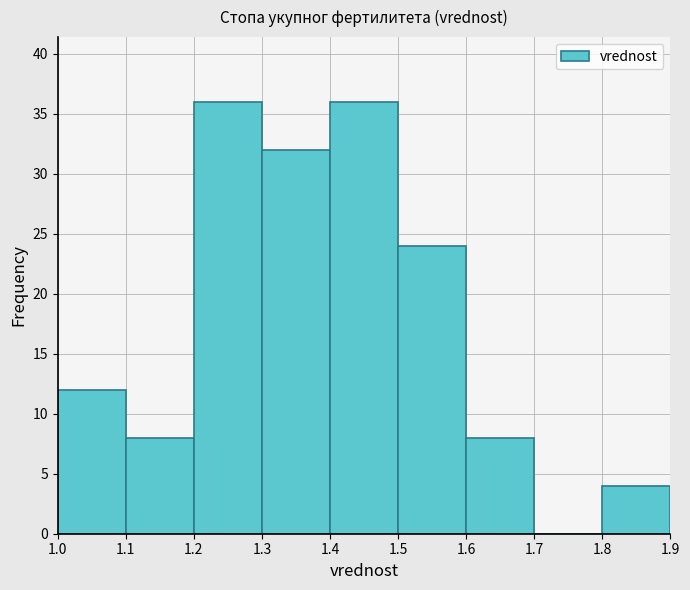

Reading left to right, transcribe this chart: for each bar, give the range it covers on the x-axis and its height. The values are not printed on the chart, so give them approximately, as read against the axis.

1.0 to 1.1: 12
1.1 to 1.2: 8
1.2 to 1.3: 36
1.3 to 1.4: 32
1.4 to 1.5: 36
1.5 to 1.6: 24
1.6 to 1.7: 8
1.7 to 1.8: 0
1.8 to 1.9: 4